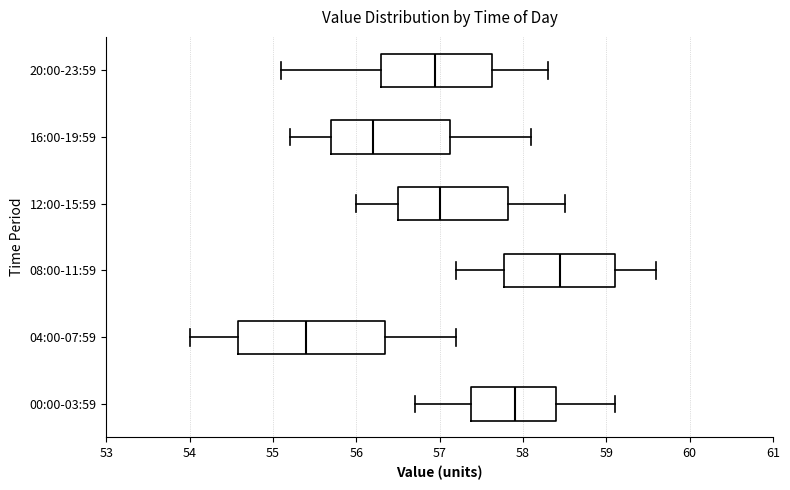

Which box is the widest, from its left edge to its right edge?

04:00-07:59